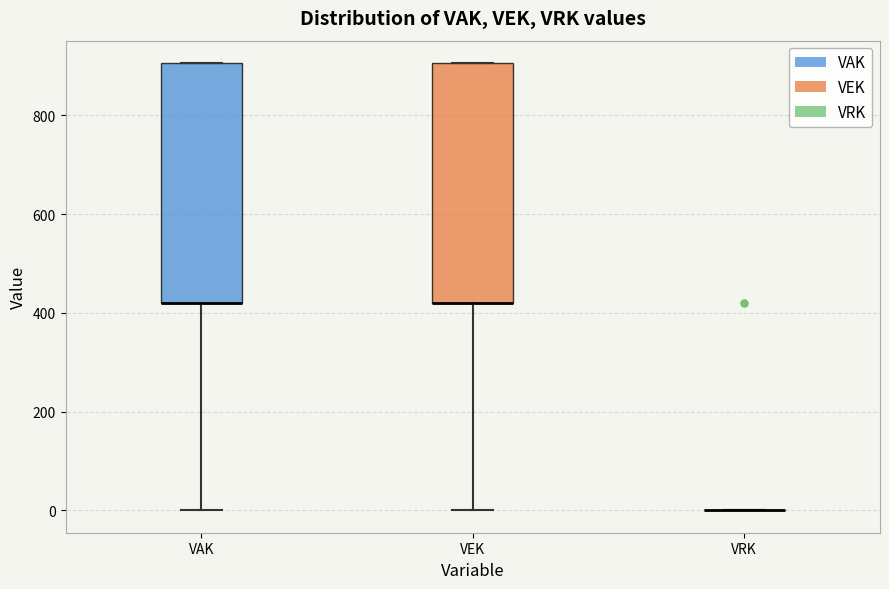

Reading left to right, read every box against the y-axis: the position of its median line, the range the box covers, and the ends of its whiskers. The values are not printed on the chart, so give them approximately, as read against the axis.

VAK: median 420 (drawn on the box's lower edge), box 420 to 900, whiskers 0 to 900
VEK: median 420 (drawn on the box's lower edge), box 420 to 900, whiskers 0 to 900
VRK: box collapsed to a line at 0, whiskers 0 to 0